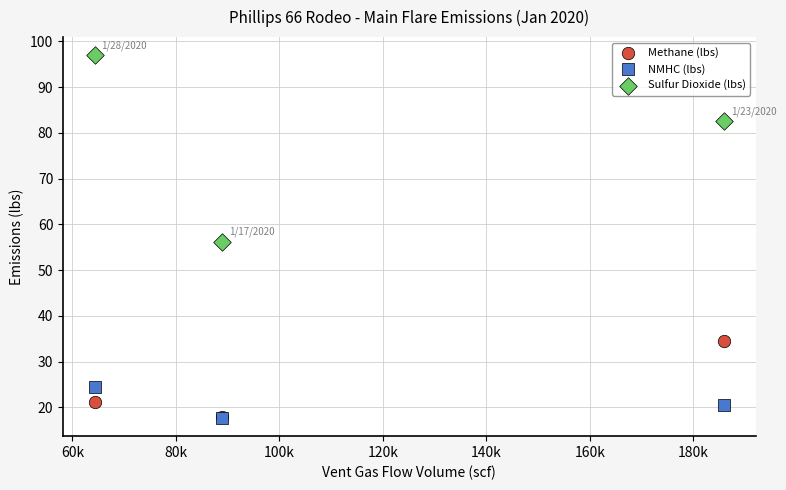

What are all the series names shown in the legend?

Methane (lbs), NMHC (lbs), Sulfur Dioxide (lbs)